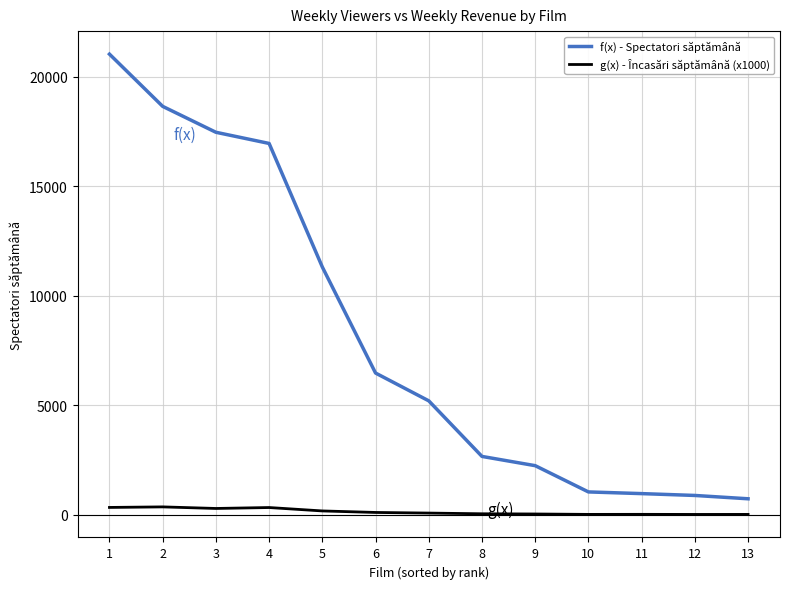

What is the difference between the maximum and second lowest values in the g(x) - Încasări săptămână (x1000) series?

343.5